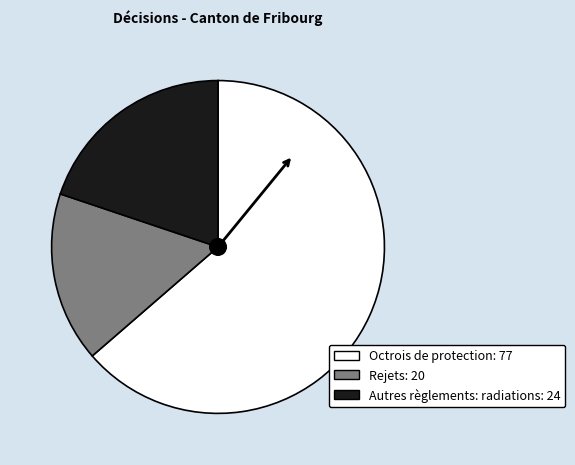

True or false: Octrois de protection accounts for 58% of the total.

False